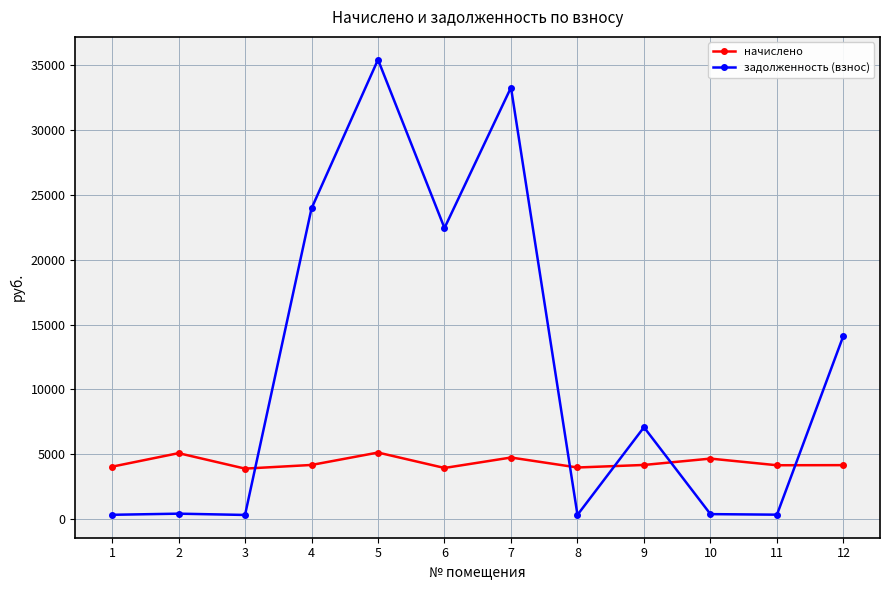

What is the value of the начислено point at the 11th from the left?

4156.7